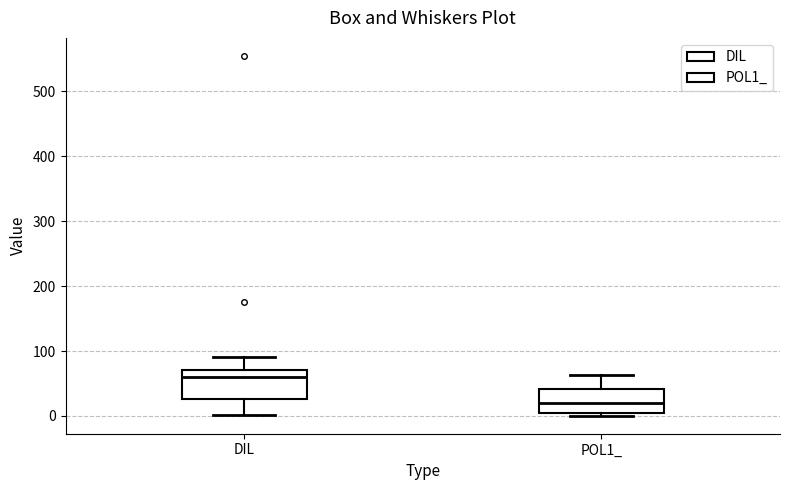

Reading left to right, transcribe this box plot: for each box, give where its median line is, the range the box spans, and where its two whiskers end, as read against the y-axis. The values are not printed on the chart, so give them approximately, as read against the axis.

DIL: median 60, box 30 to 70, whiskers 0 to 90
POL1_: median 20, box 0 to 40, whiskers 0 (just below the box's lower edge) to 60